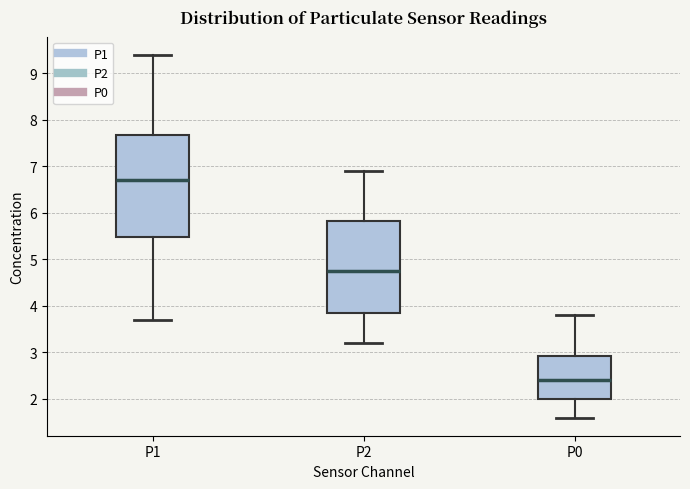

Which box's median line is the highest?

P1